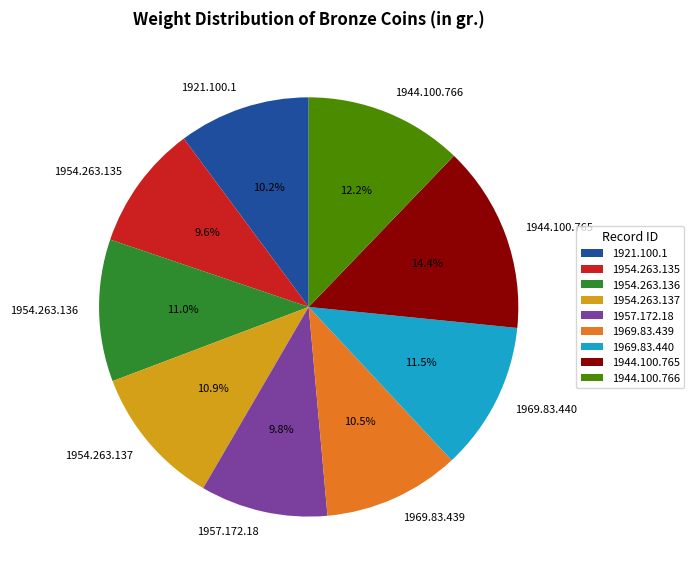

Which has a higher value, 1954.263.135 or 1969.83.440?

1969.83.440